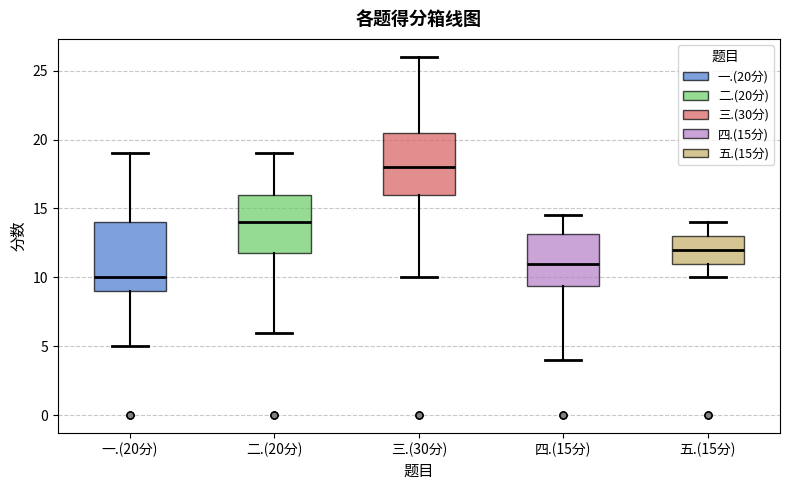

Which box's median line is the highest?

三.(30分)